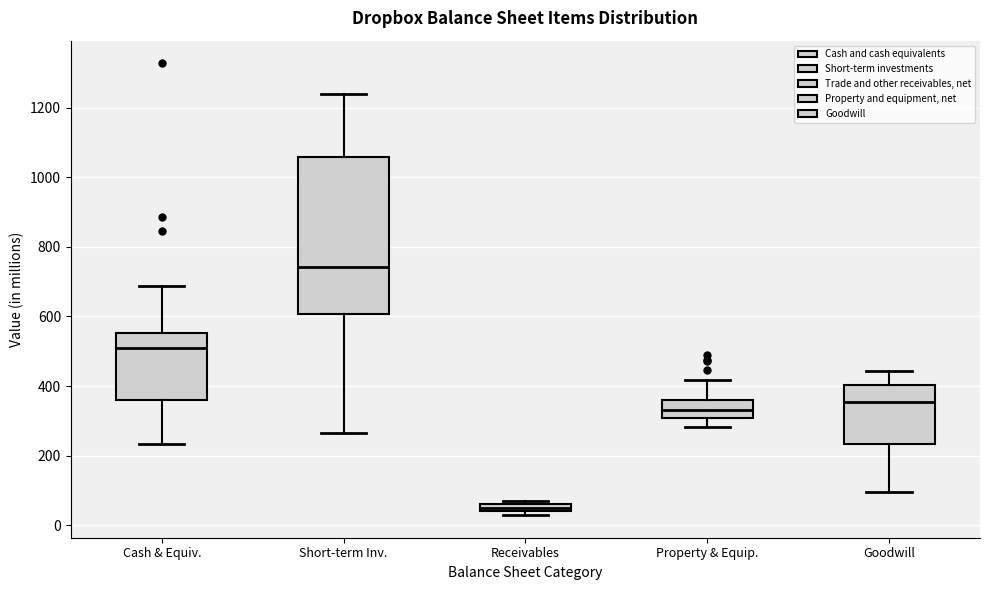

Which box is the tallest, from its lower edge to its upper edge?

Short-term Inv.